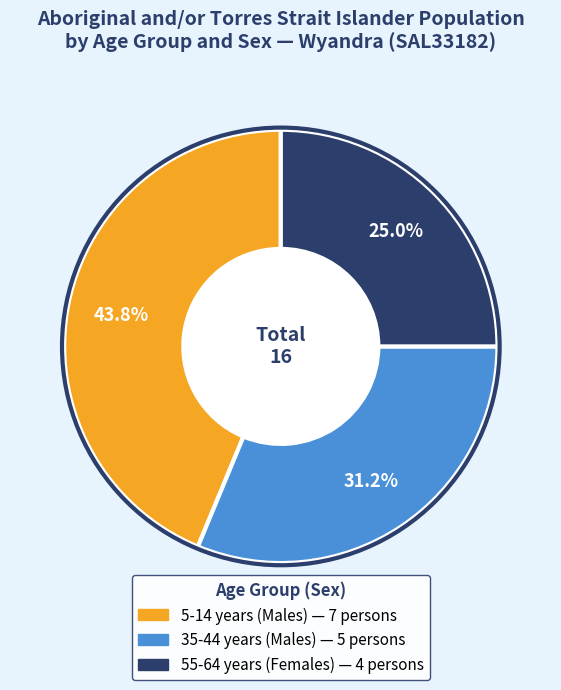

Is there any slice that represents more than half of the pie?

No